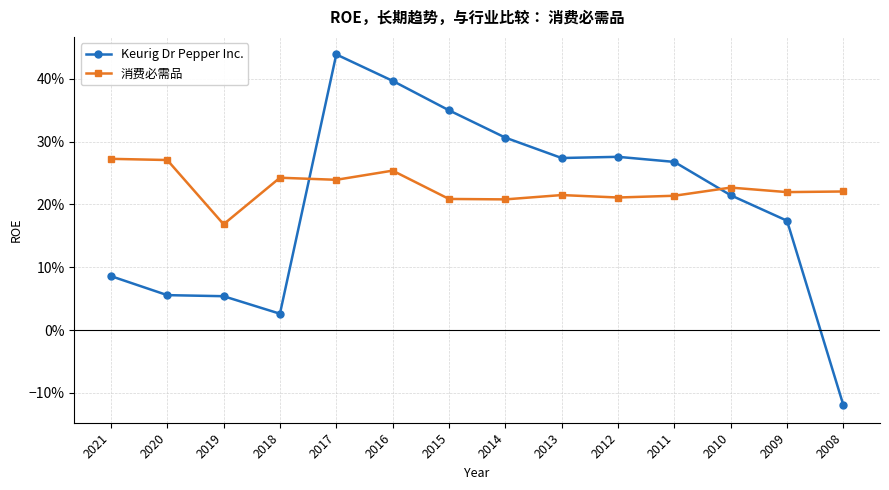

Where is the first local minimum for 消费必需品?

2019